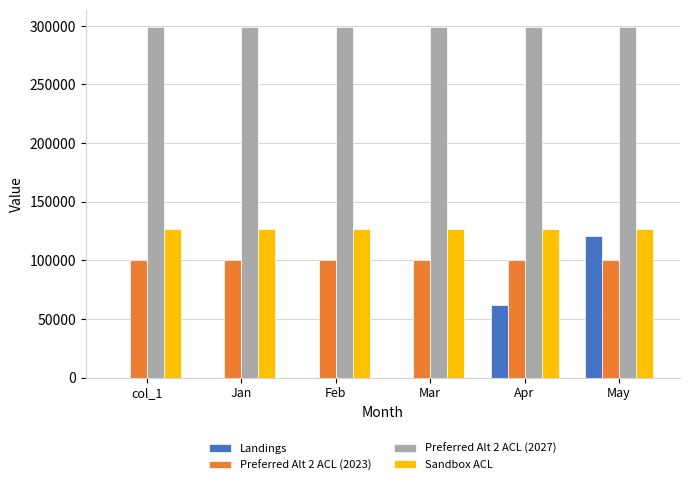

What is the greatest value displayed?

298721.0